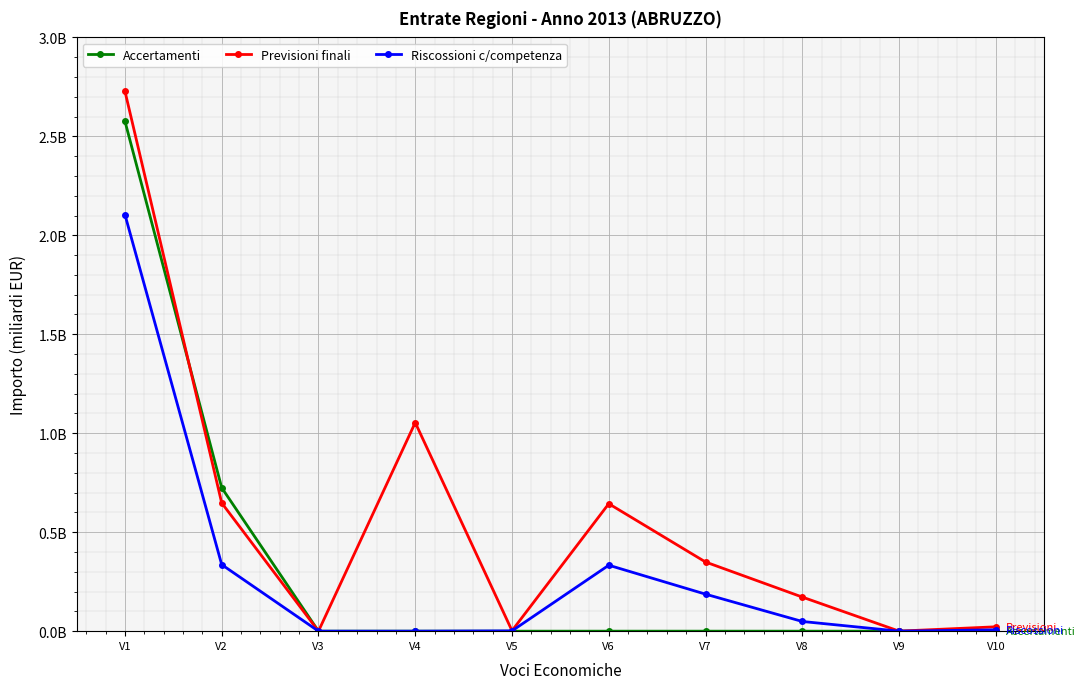

The Riscossioni c/competenza series shows 336251822 at V2. True or false?

True